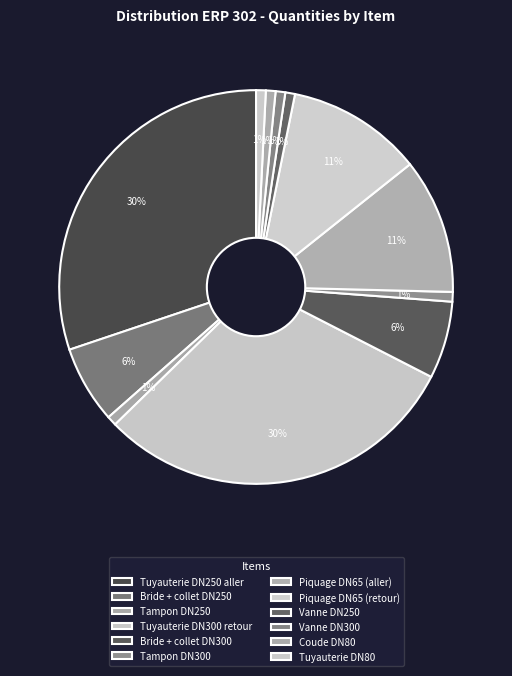

Count the number of slices in the pie.

12